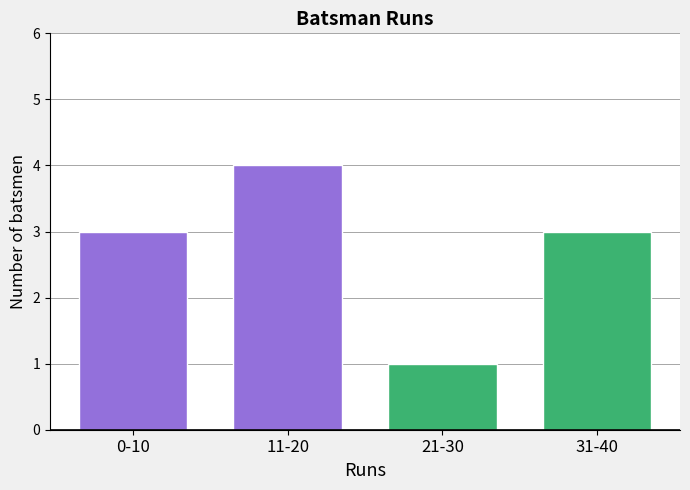

Reading left to right, what are all the values shown in this chart?

3	4	1	3